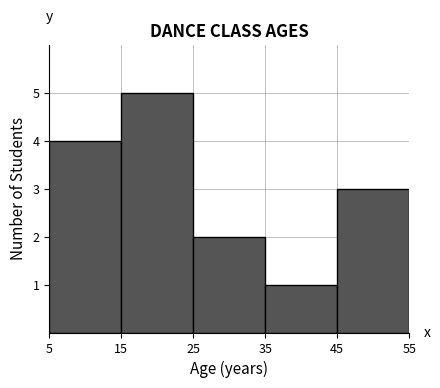

Reading left to right, list every bar in this chart as the range it spans on the x-axis followed by its height. The values are not printed on the chart, so give them approximately, as read against the axis.

5 to 15: 4
15 to 25: 5
25 to 35: 2
35 to 45: 1
45 to 55: 3